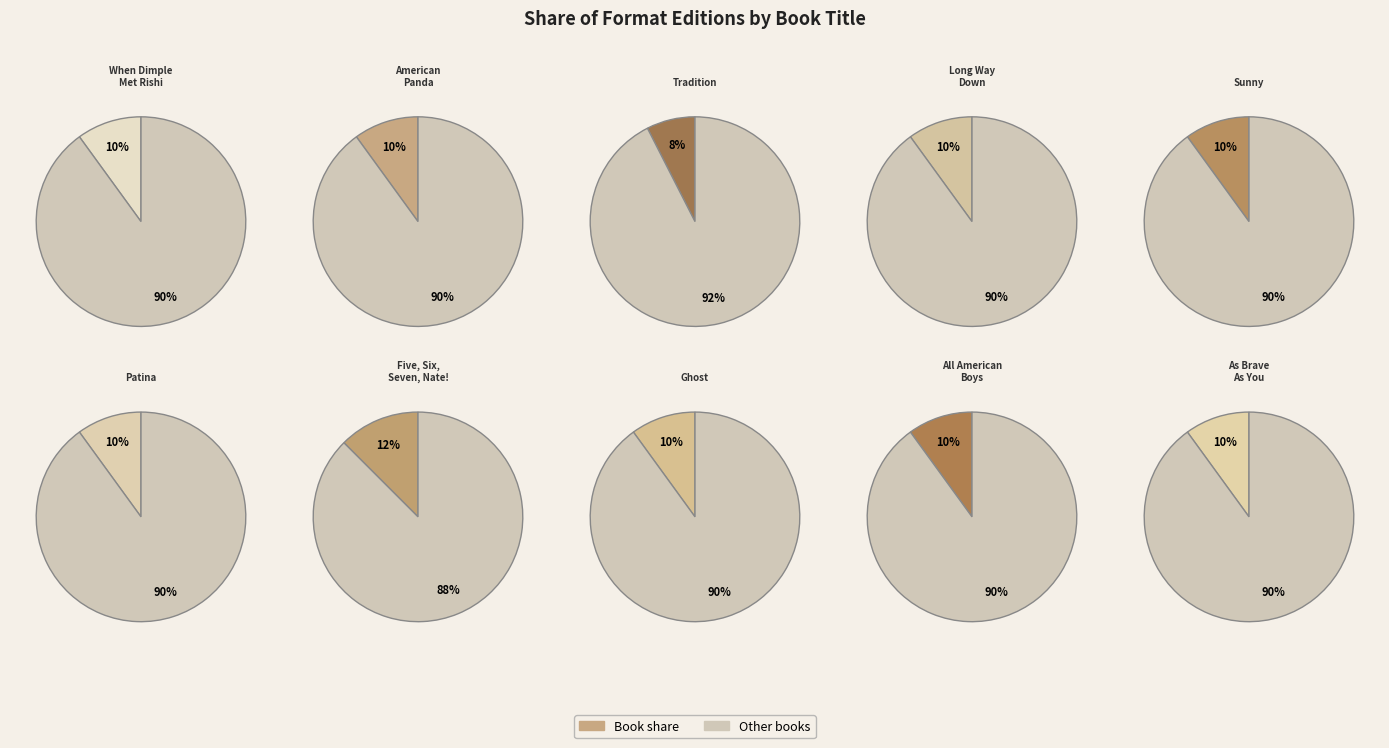

What portion of the pie excludes Long Way Down?

90.0%